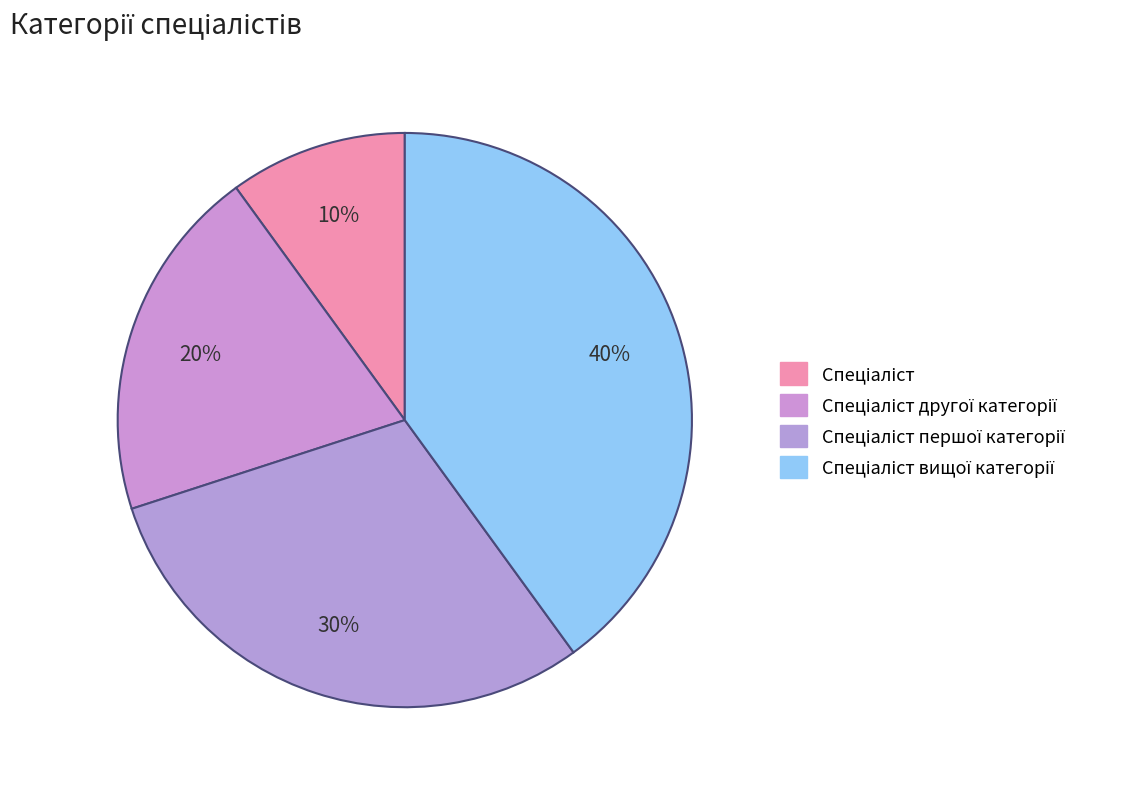

What is the total percentage of Спеціаліст and Спеціаліст першої категорії?

40.0%